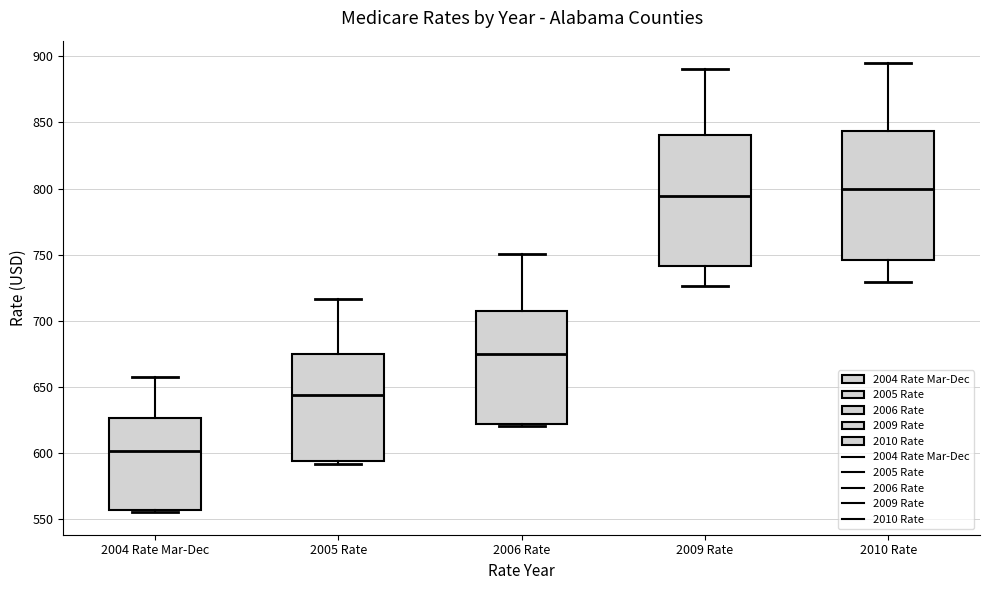

Reading left to right, transcribe this box plot: for each box, give where its median line is, the range the box spans, and where its two whiskers end, as read against the y-axis. The values are not printed on the chart, so give them approximately, as read against the axis.

2004 Rate Mar-Dec: median 600, box 555 to 625, whiskers 555 (just below the box's lower edge) to 655
2005 Rate: median 645, box 595 to 675, whiskers 590 to 715
2006 Rate: median 675, box 620 to 710, whiskers 620 (just below the box's lower edge) to 750
2009 Rate: median 795, box 740 to 840, whiskers 725 to 890
2010 Rate: median 800, box 745 to 845, whiskers 730 to 895